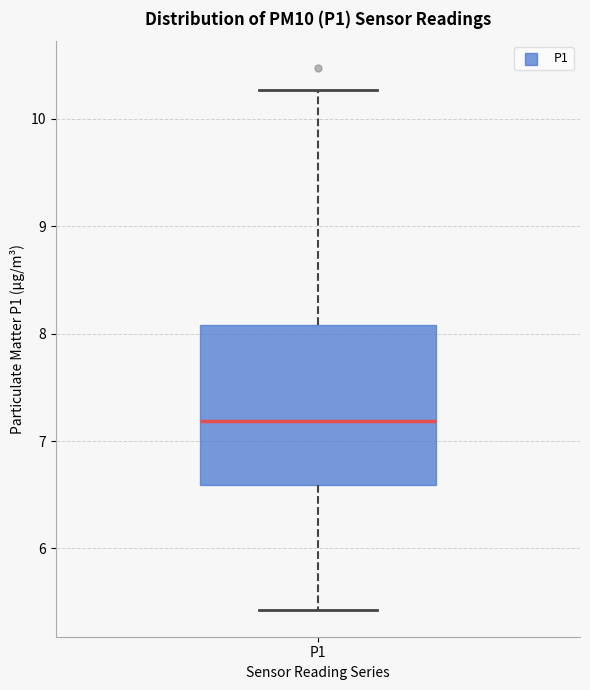

Transcribe this box plot: give where the median line is, the range the box spans, and where the two whiskers end, as read against the y-axis. The values are not printed on the chart, so give them approximately, as read against the axis.

median 7.2, box 6.6 to 8.1, whiskers 5.4 to 10.3